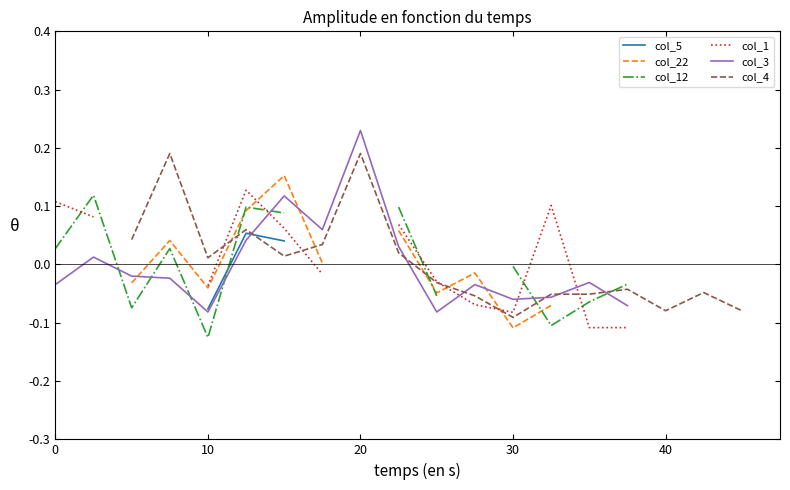

At which category is the sum across all series the highest?

6